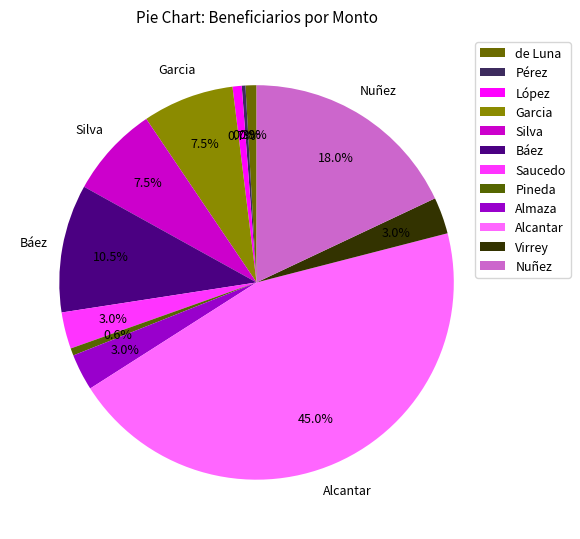

How many slices are in this pie chart?

12